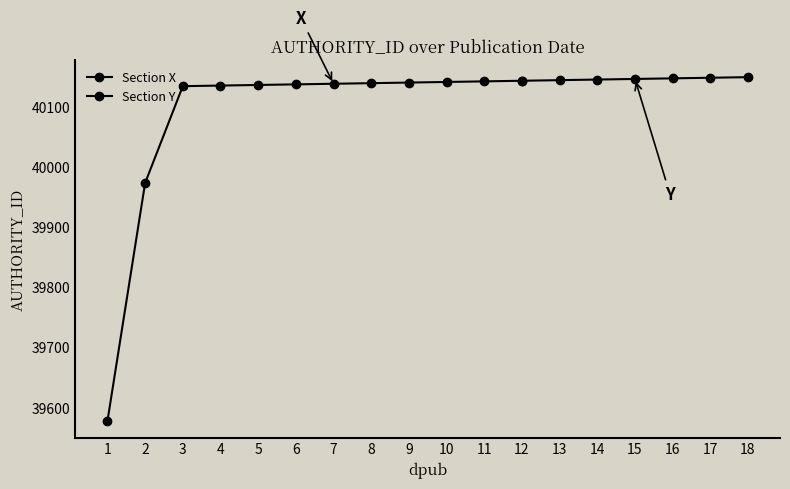

How many lines are shown in the chart?

1